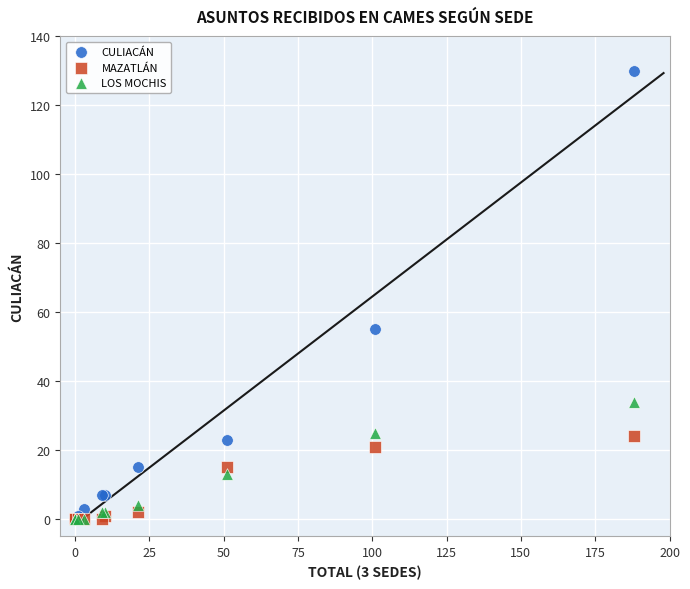

What are all the series names shown in the legend?

CULIACÁN, MAZATLÁN, LOS MOCHIS